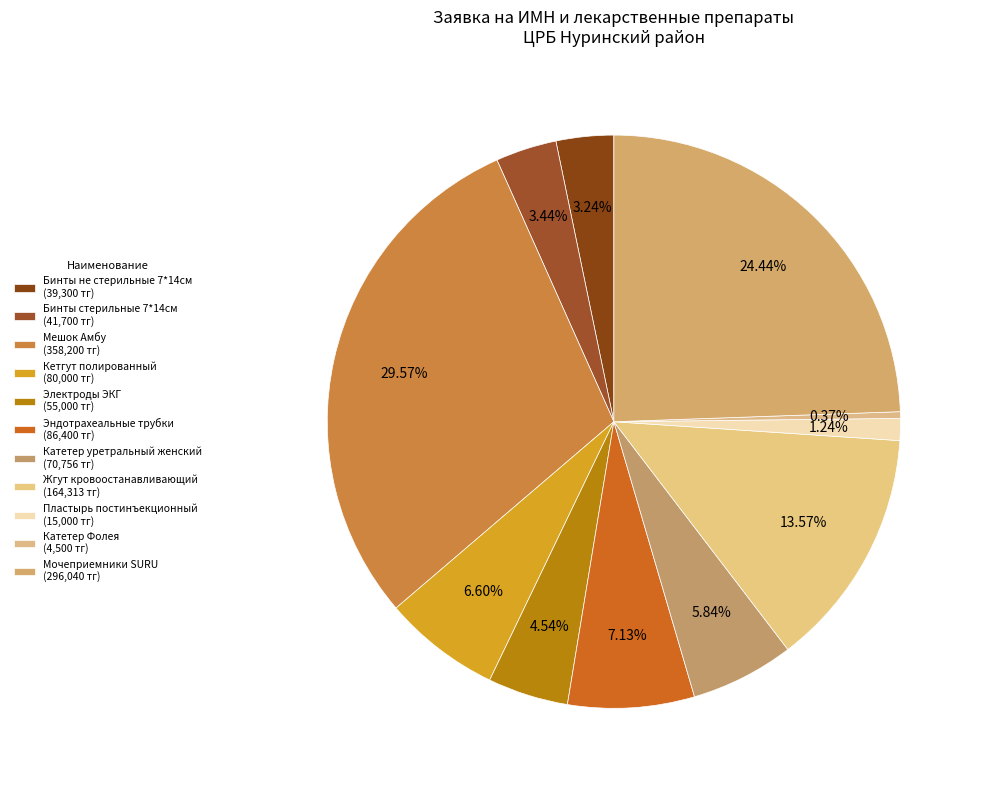

Is it true that Мешок Амбу is 30% of the pie?

True